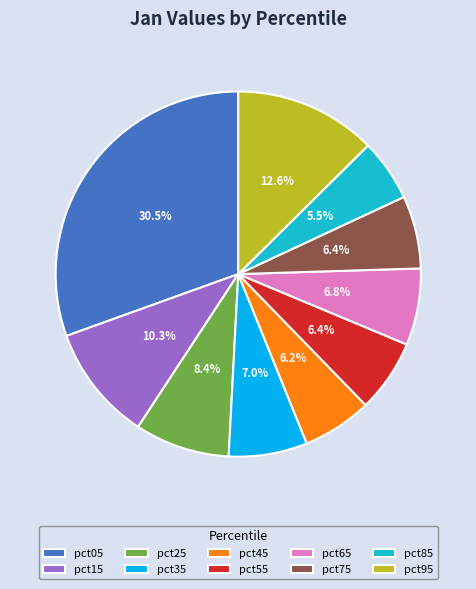

What portion of the pie excludes pct15?

89.7%